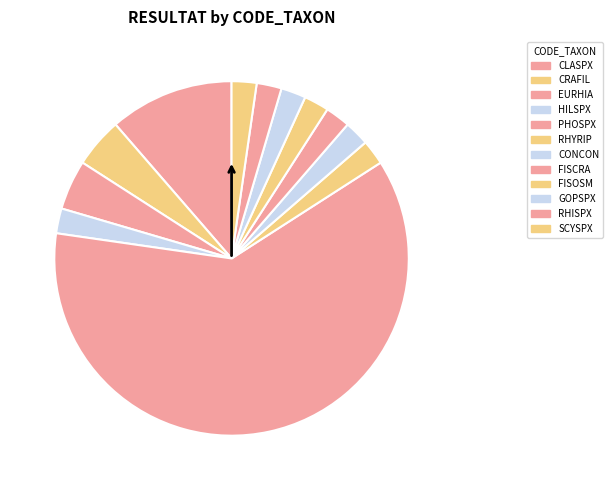

Combined, do GOPSPX and CLASPX account for over 50%?

No